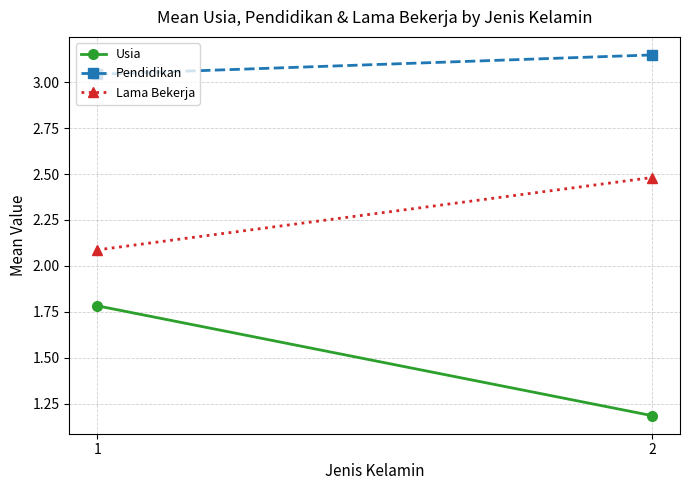

Is it true that Pendidikan equals 1.3 at 1?

False